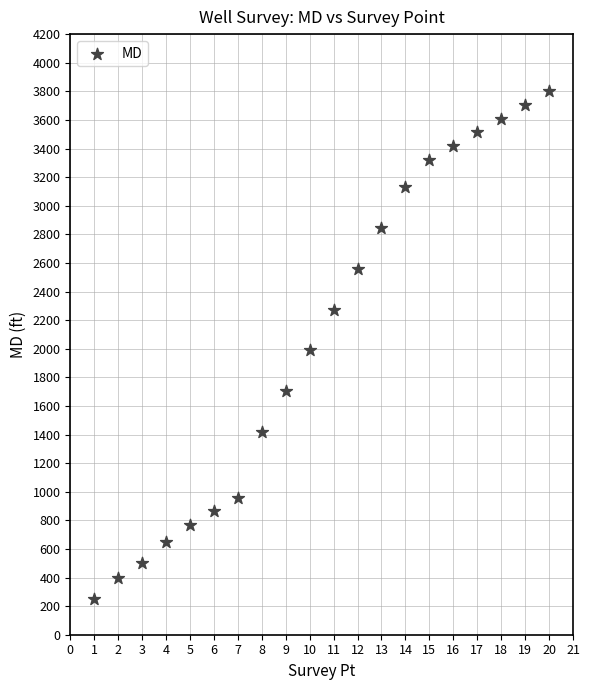

What is the range of Y values (max minus min)?

3549